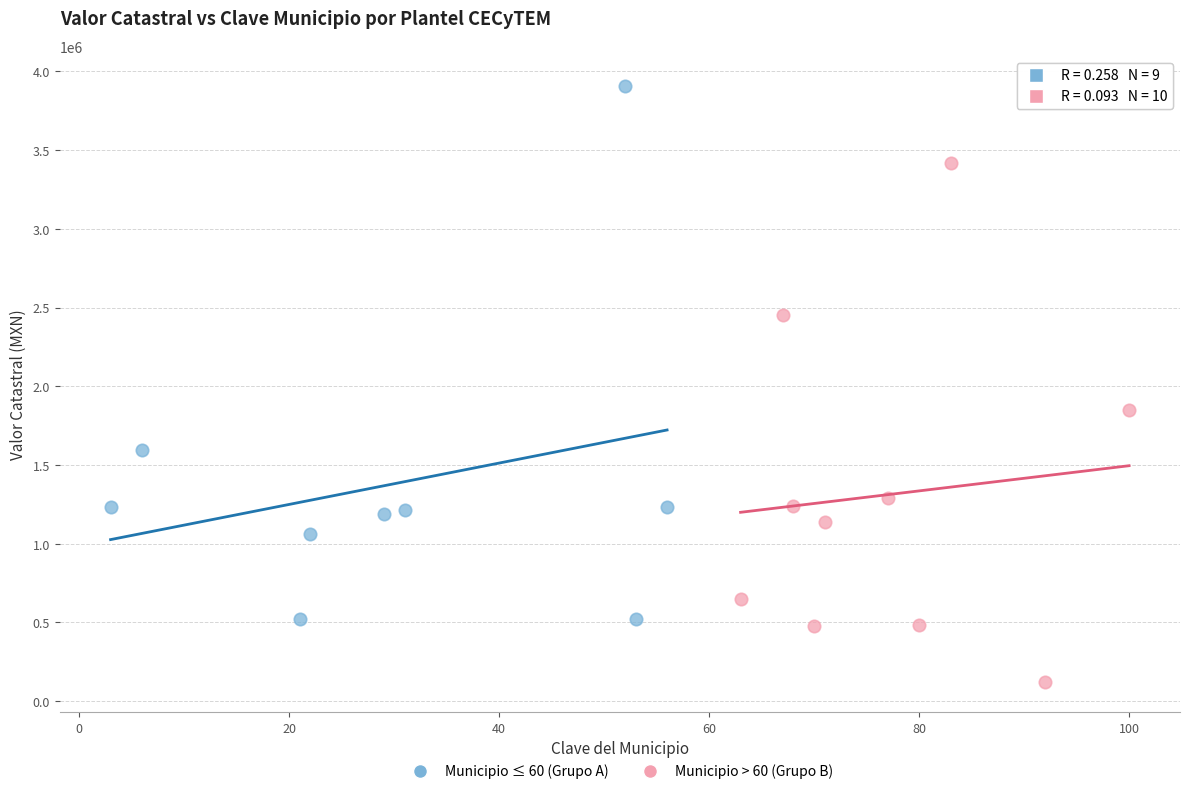

Which series reaches the minimum Y coordinate?

Municipio > 60 (Grupo B)